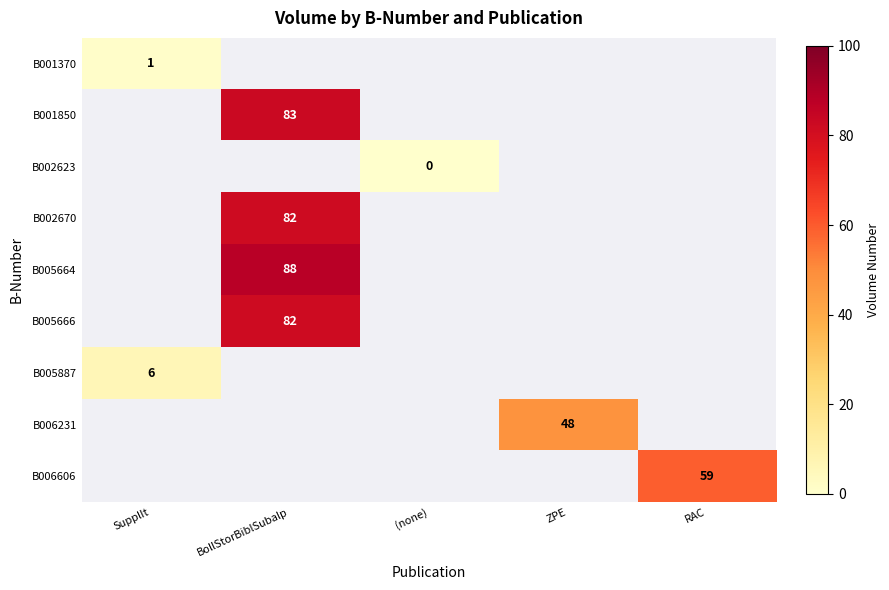

At how many categories does at least one series exceed 63?

1